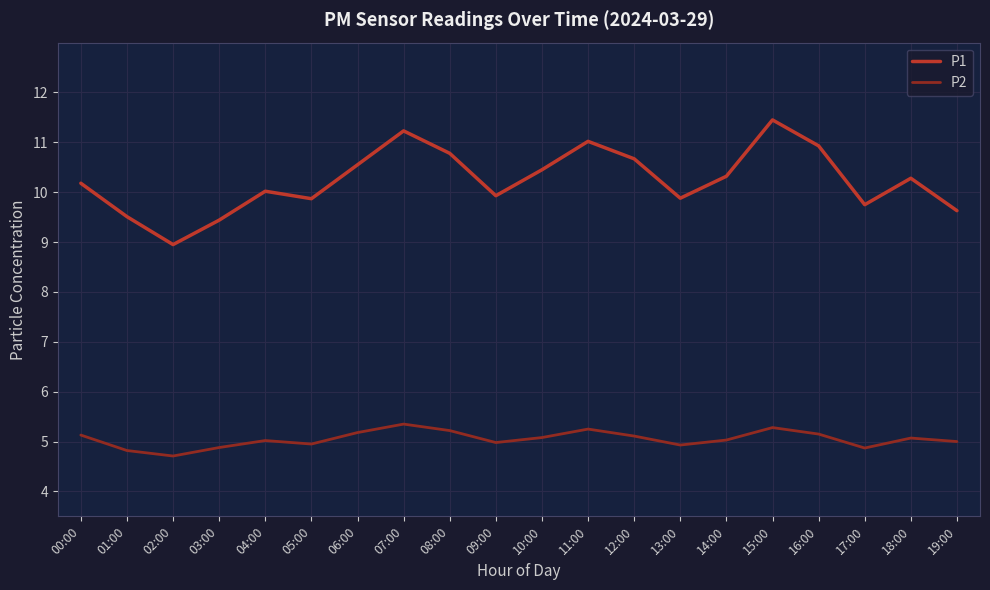

Is the value of P1 at 07:00 greater than the value of P2 at 01:00?

Yes